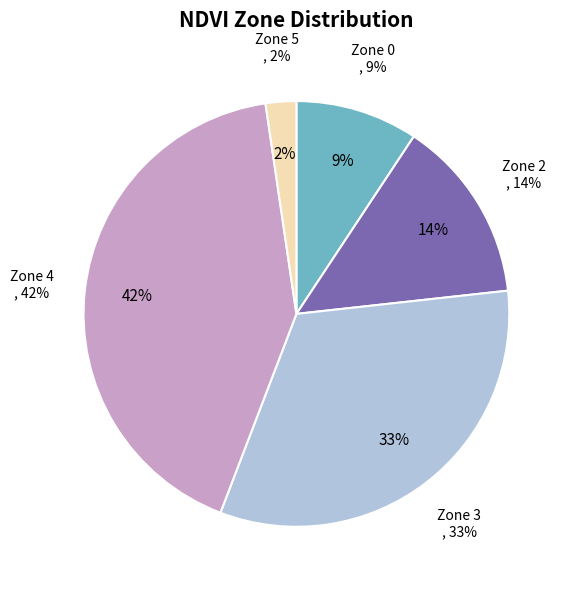

Which category has the smallest portion of the pie?

Zone 5